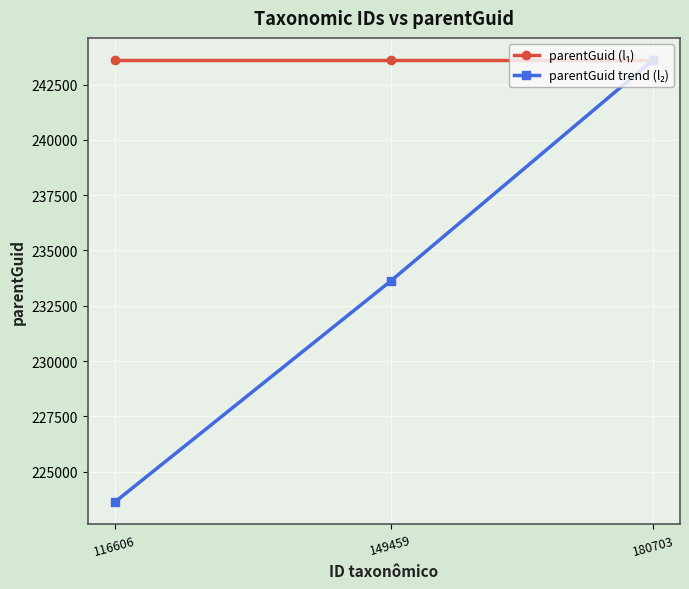

True or false: parentGuid trend (l₂) has a value of 363250 at 180703.

False